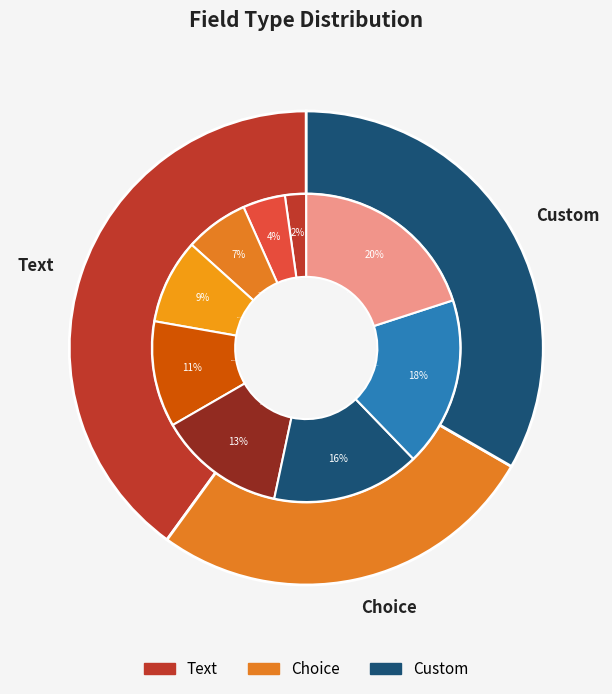

What percentage is the Multi select slice, to the nearest percent?

9%